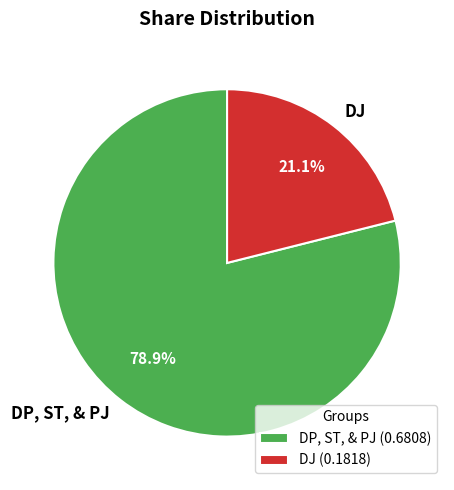

What is the smallest slice in the pie chart?

DJ